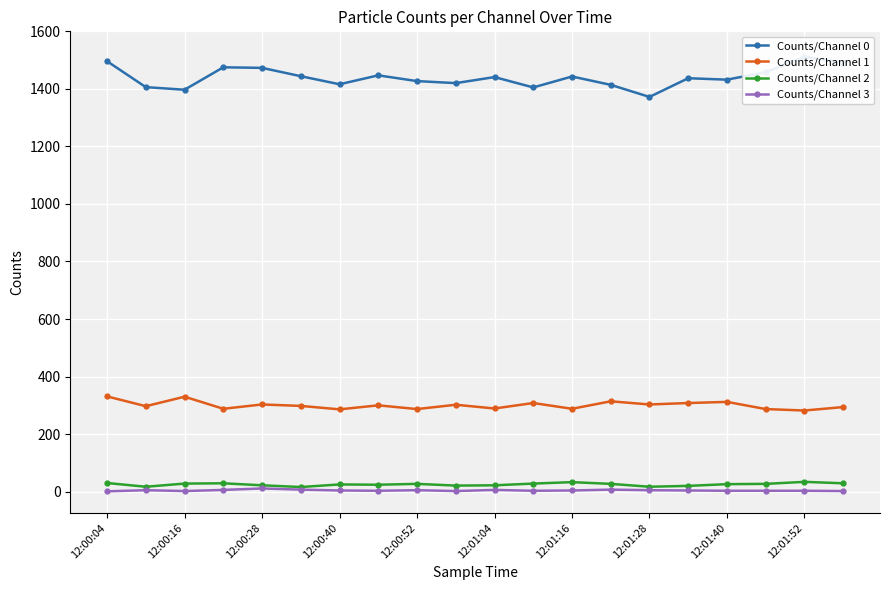

True or false: Counts/Channel 1 has a value of 65 at 12:00:40.

False